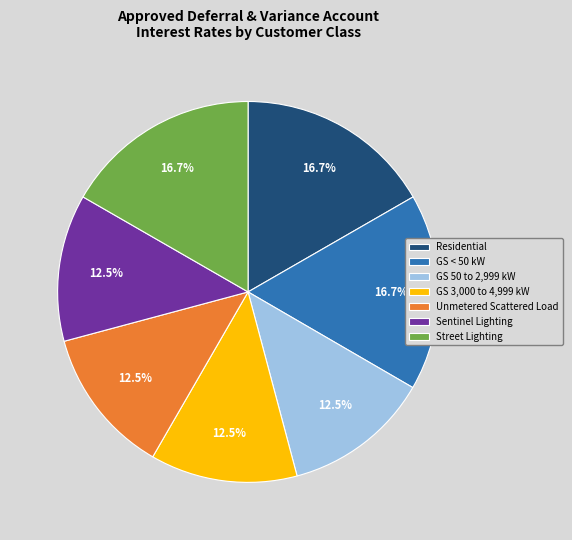

Combined, what portion of the pie is Street Lighting and GS 50 to 2,999 kW?

29.2%